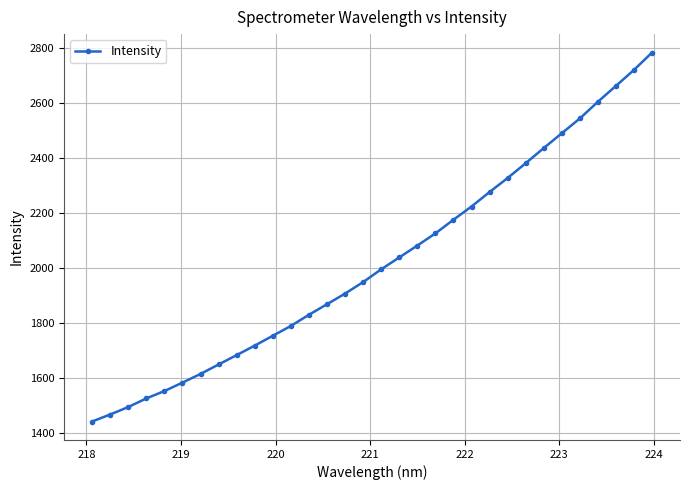

What is the maximum value shown in the chart?

2783.3